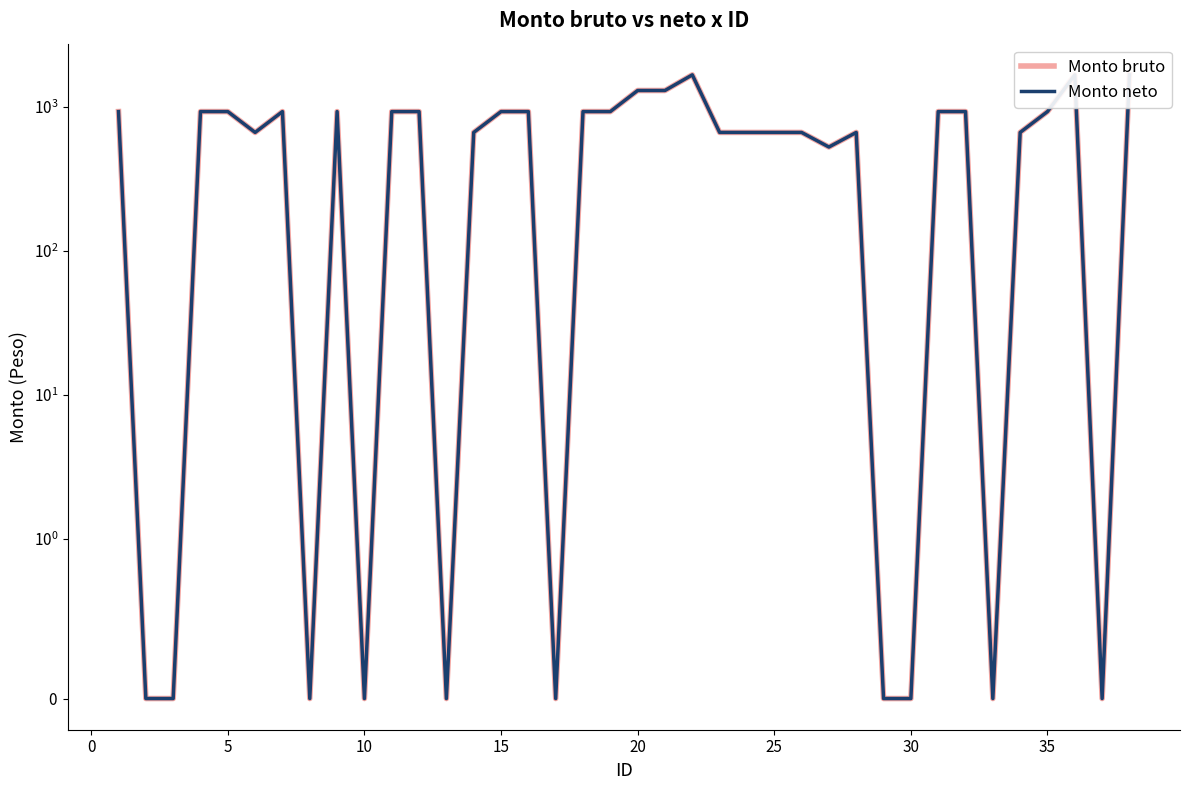

What is the average value of the Monto neto series?

694.7